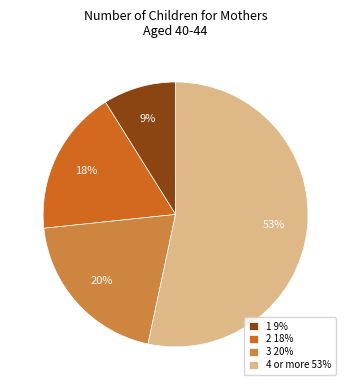

To the nearest percent, what percentage of the pie is 2 18%?

18%